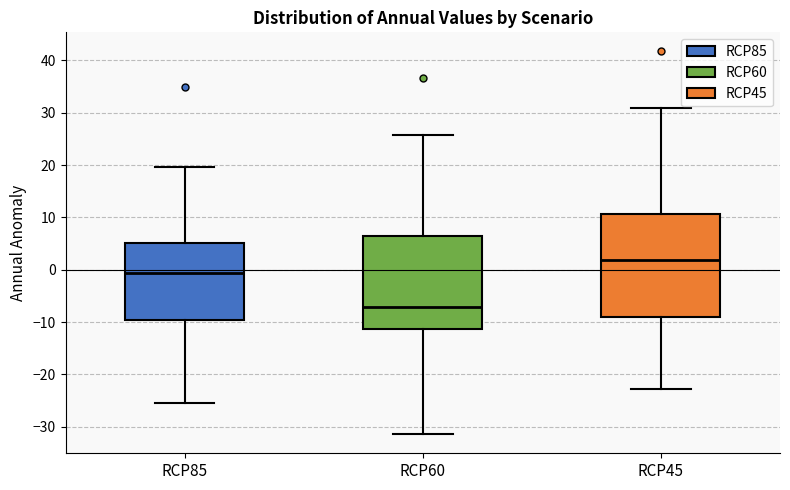

Where is the upper edge of the box for RCP85 on the y-axis? The values are not printed on the chart, so give them approximately, as read against the axis.

5